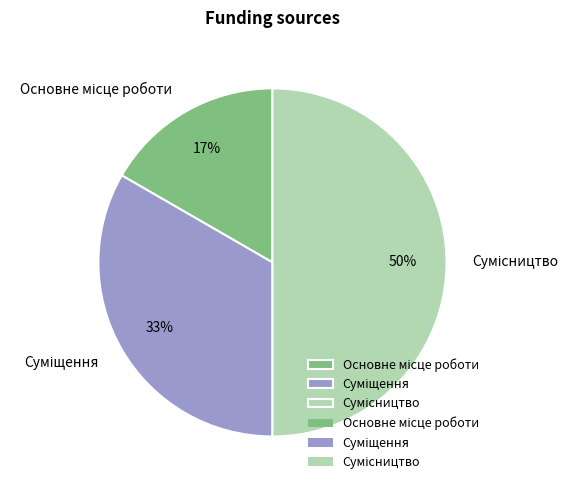

To the nearest percent, what is the difference between the largest and smallest slice percentages?

33%